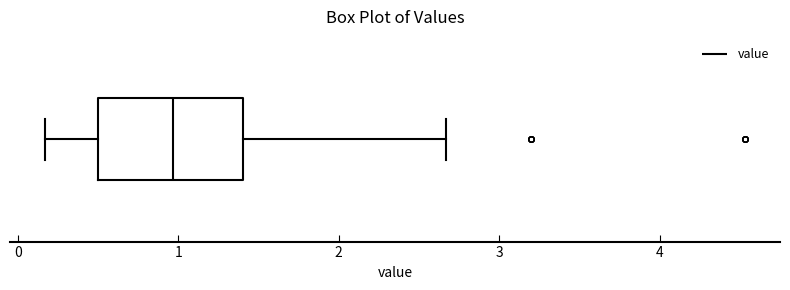

Transcribe this box plot: give where the median line is, the range the box spans, and where the two whiskers end, as read against the x-axis. The values are not printed on the chart, so give them approximately, as read against the axis.

median 1.0, box 0.5 to 1.4, whiskers 0.2 to 2.7